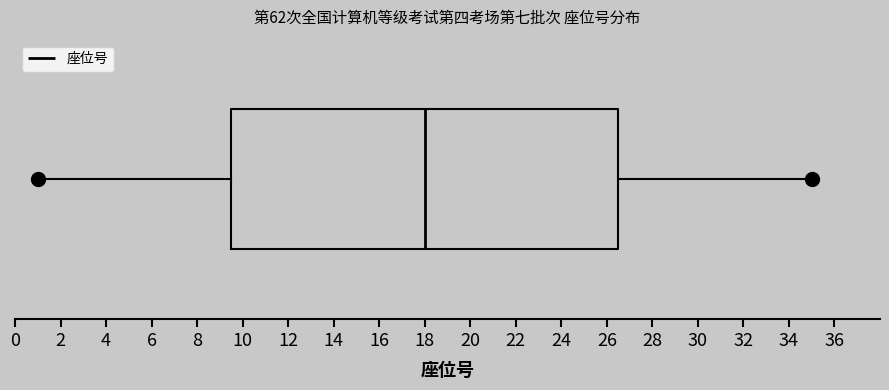

Where is the right edge of the box on the x-axis? The values are not printed on the chart, so give them approximately, as read against the axis.

26.6